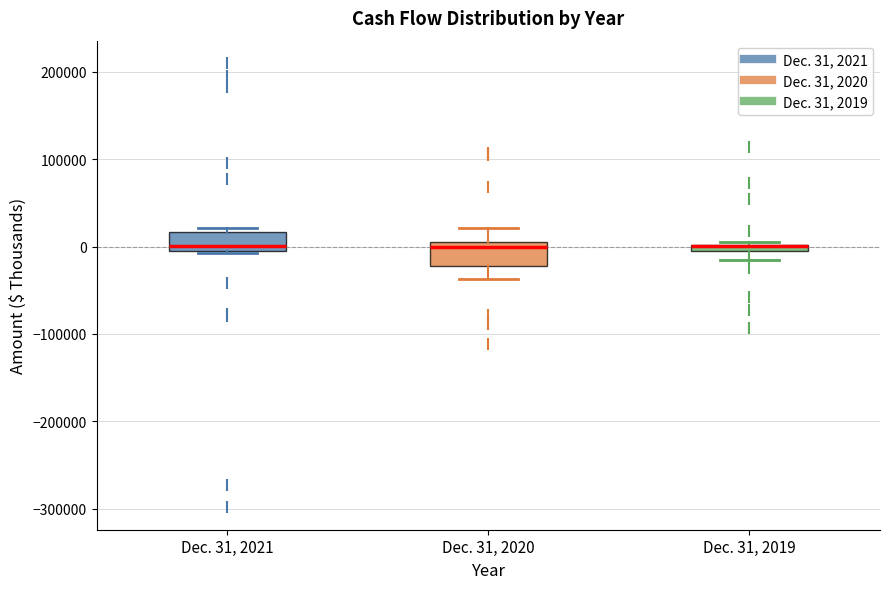

Where is the upper edge of the box for Dec. 31, 2021 on the y-axis? The values are not printed on the chart, so give them approximately, as read against the axis.

20000